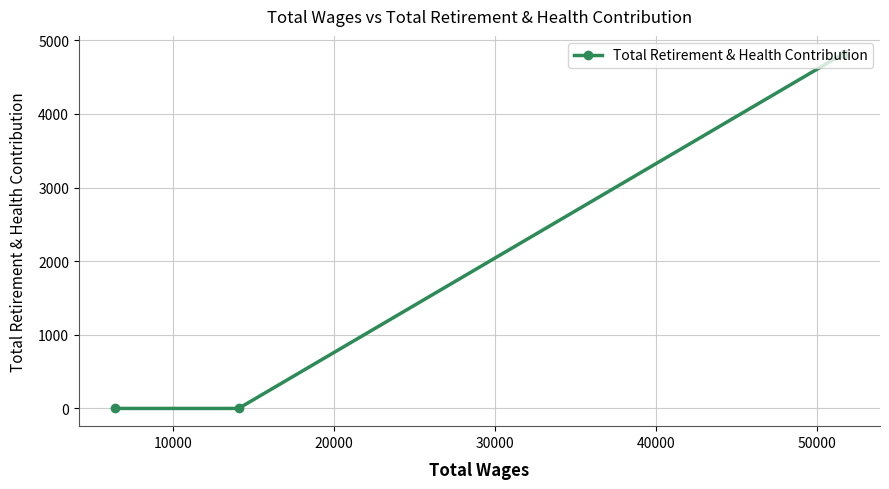

What is the average value?

1606